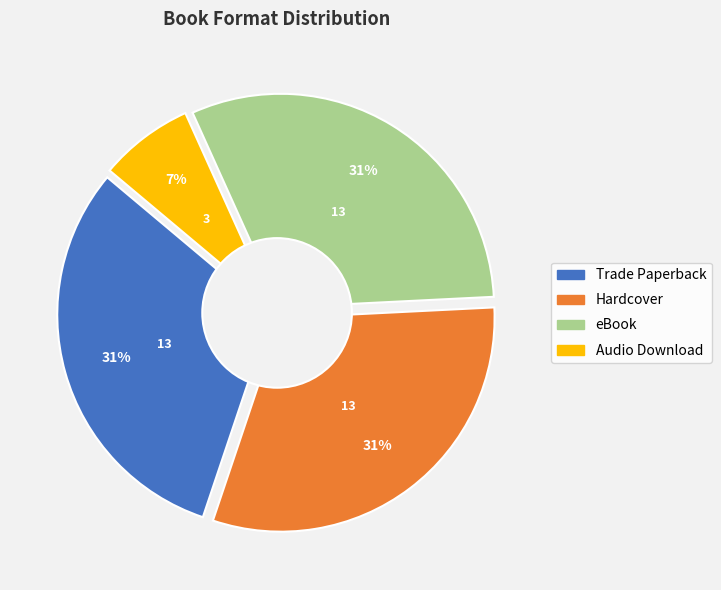

Which slice is the largest?

Trade Paperback